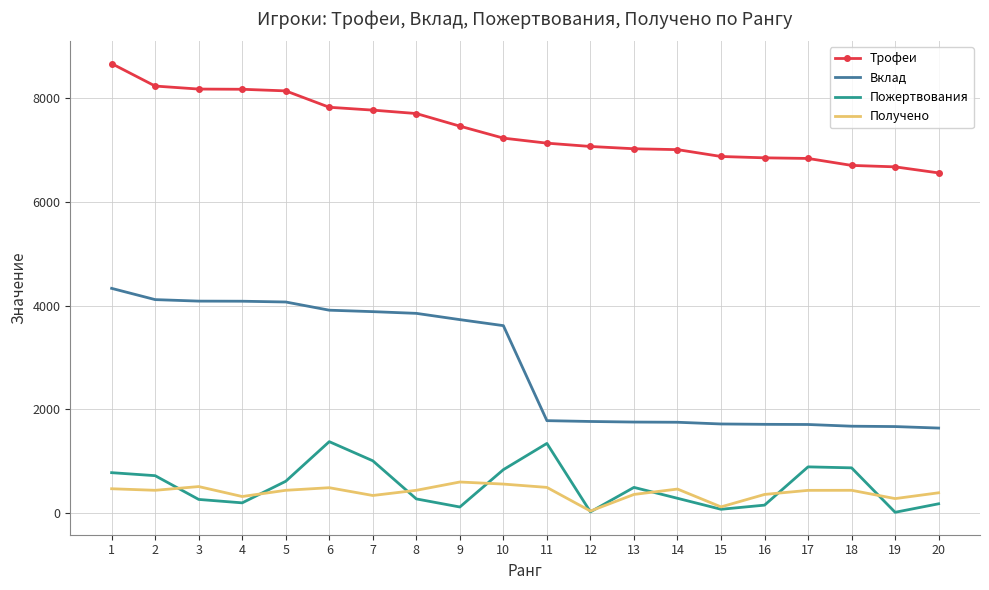

Which series has the largest range (max minus min)?

Вклад